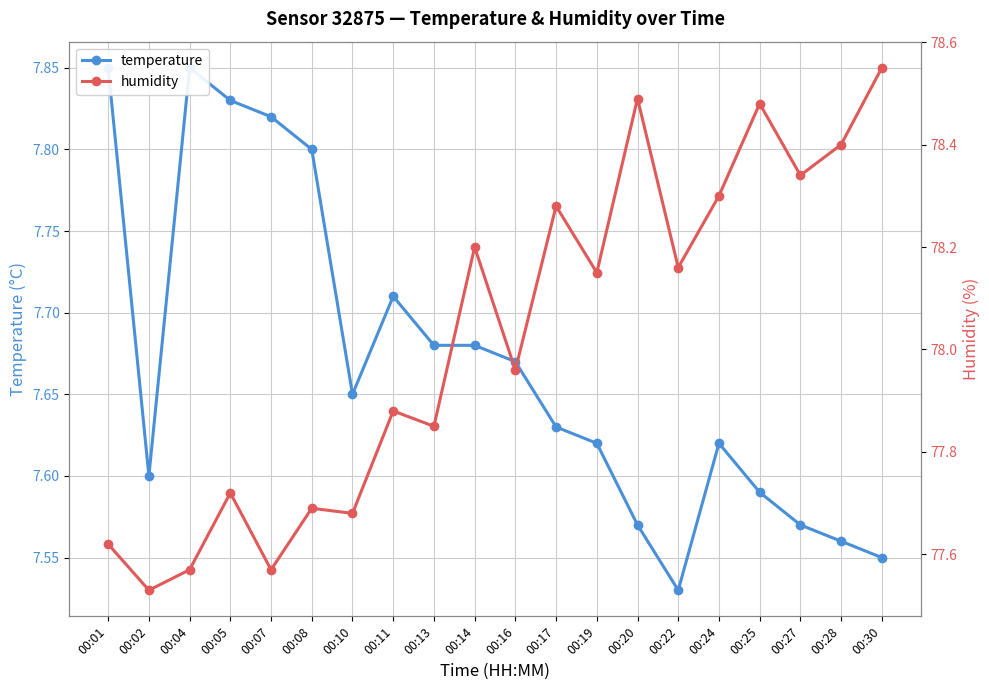

The humidity series shows 78.2 at 00:22. True or false?

True